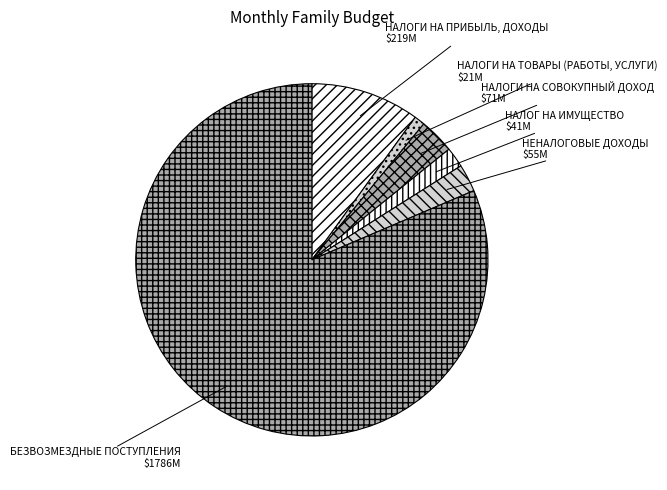

Between НАЛОГИ НА СОВОКУПНЫЙ ДОХОД and БЕЗВОЗМЕЗДНЫЕ ПОСТУПЛЕНИЯ, which is larger?

БЕЗВОЗМЕЗДНЫЕ ПОСТУПЛЕНИЯ